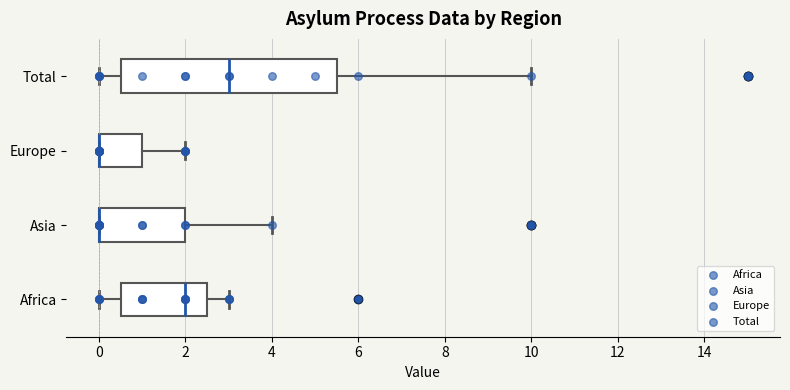

Where does the right whisker of the box for Asia end on the x-axis? The values are not printed on the chart, so give them approximately, as read against the axis.

4.0